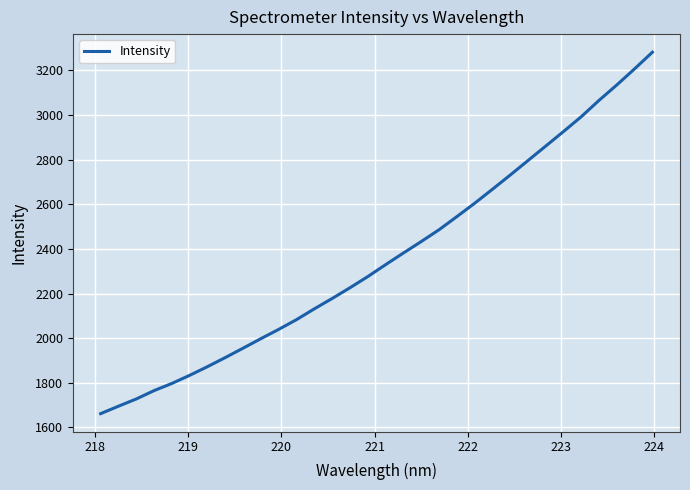

What is the smallest value displayed?

1661.9